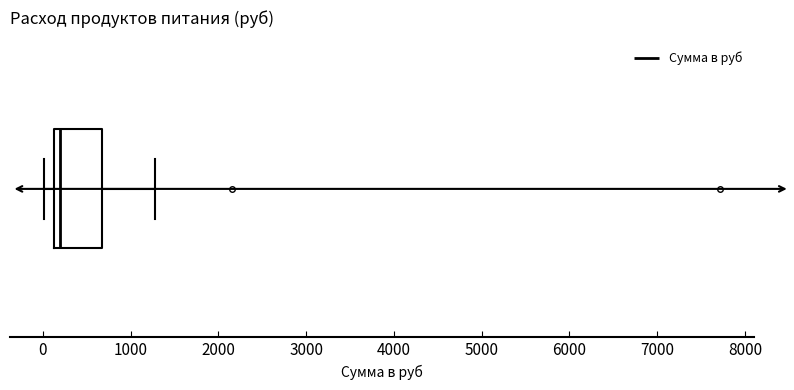

Transcribe this box plot: give where the median line is, the range the box spans, and where the two whiskers end, as read against the x-axis. The values are not printed on the chart, so give them approximately, as read against the axis.

median 200, box 100 to 700, whiskers 0 to 1300